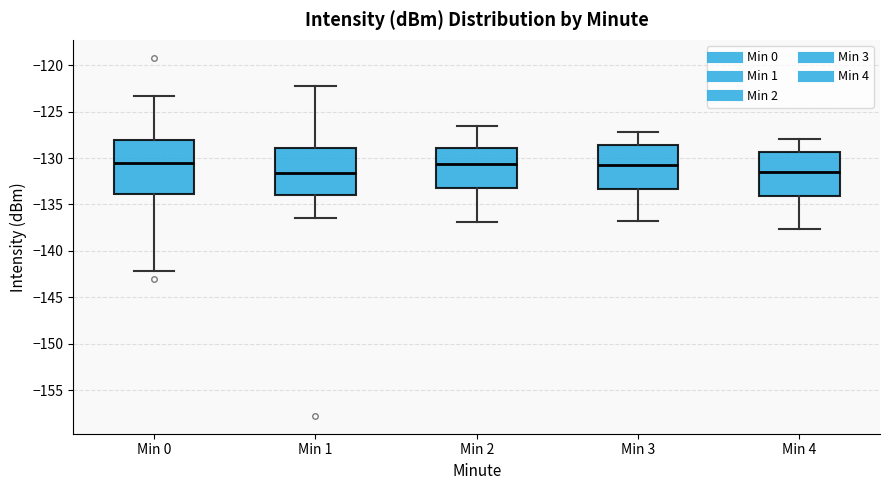

Reading left to right, transcribe this box plot: for each box, give where its median line is, the range the box spans, and where its two whiskers end, as read against the y-axis. The values are not printed on the chart, so give them approximately, as read against the axis.

Min 0: median -130.5, box -134.0 to -128.0, whiskers -142.0 to -123.5
Min 1: median -131.5, box -134.0 to -129.0, whiskers -136.5 to -122.0
Min 2: median -130.5, box -133.0 to -129.0, whiskers -137.0 to -126.5
Min 3: median -130.5, box -133.5 to -128.5, whiskers -137.0 to -127.0
Min 4: median -131.5, box -134.0 to -129.5, whiskers -137.5 to -128.0